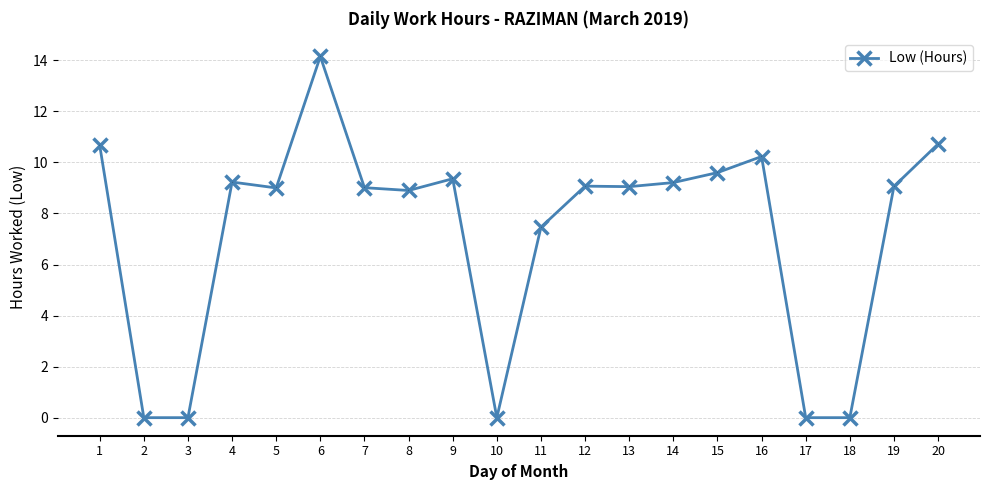

What is the value of the 9th point from the left?

9.4